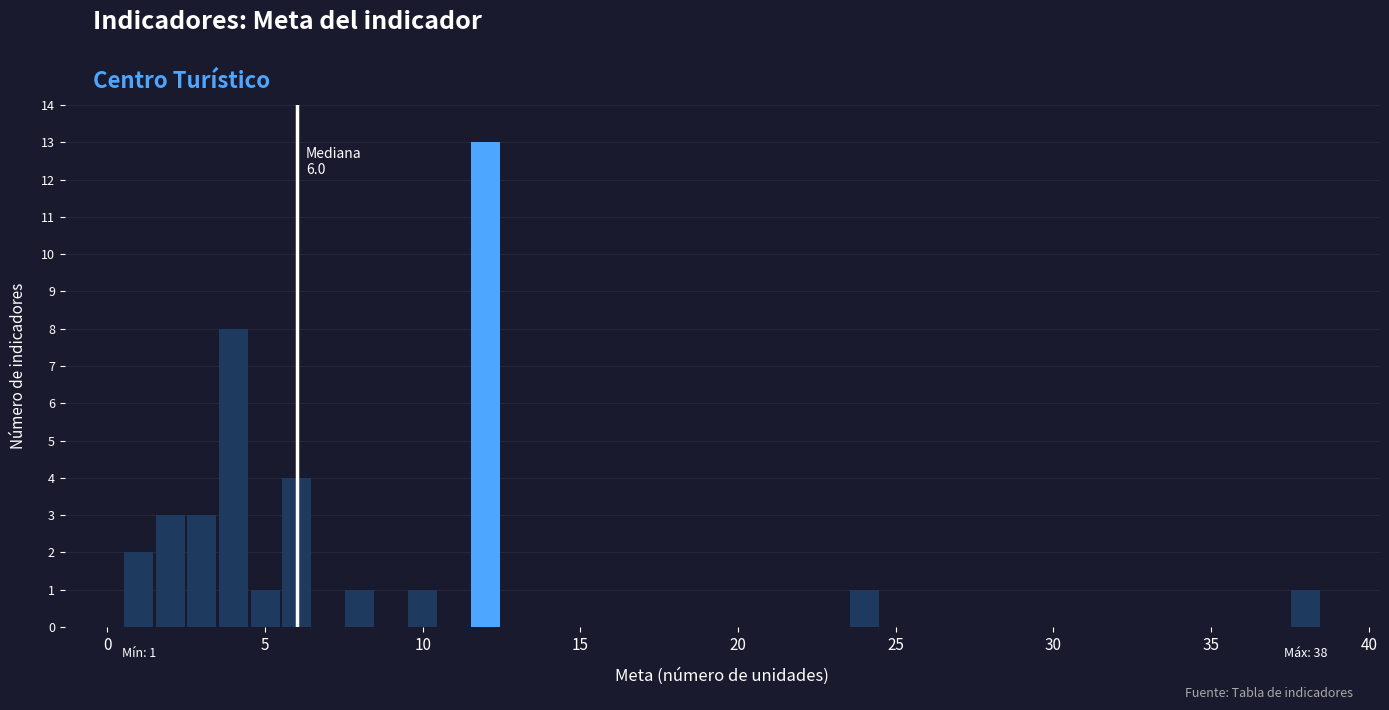

Around what value on the x-axis is the tallest bar? Give the approximate position of its centre, as read against the axis.

12.0